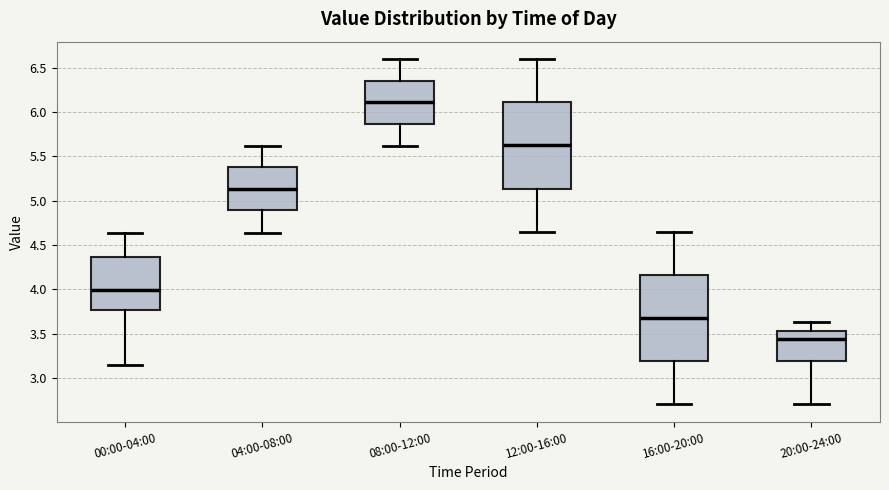

Where is the lower edge of the box for 00:00-04:00 on the y-axis? The values are not printed on the chart, so give them approximately, as read against the axis.

3.75